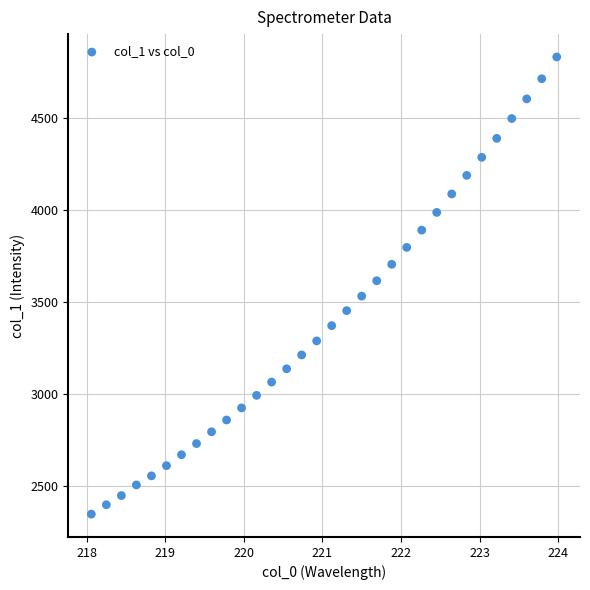

What is the range of Y values (max minus min)?

2480.6